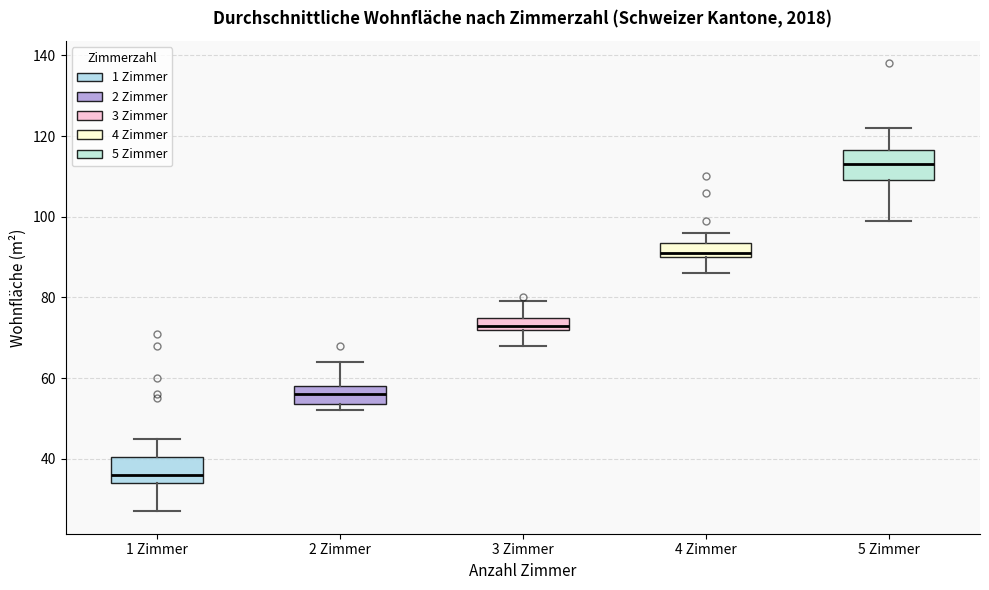

Where is the lower edge of the box for 5 Zimmer on the y-axis? The values are not printed on the chart, so give them approximately, as read against the axis.

110